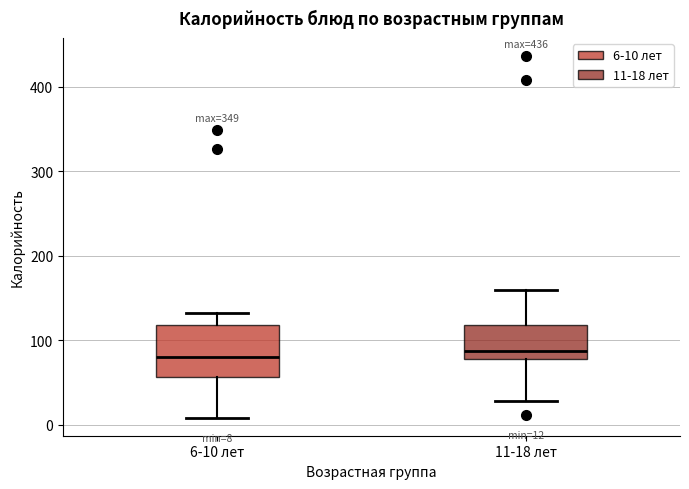

Comparing the boxes themselves (not the whiskers), which one is the tallest?

6-10 лет